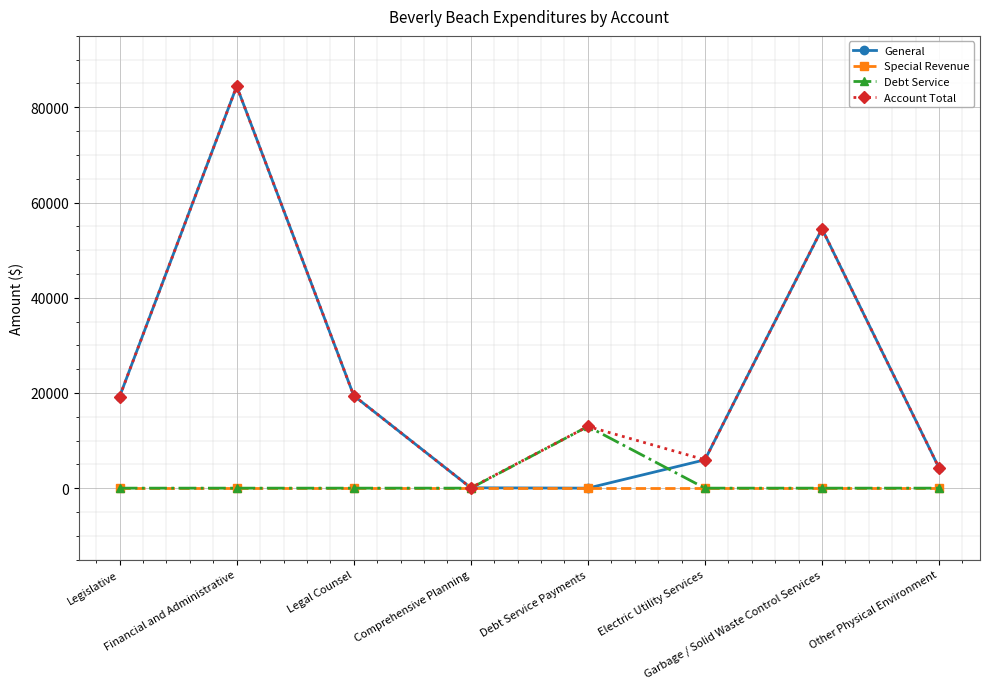

Which category has the highest value across all series?

Financial and Administrative